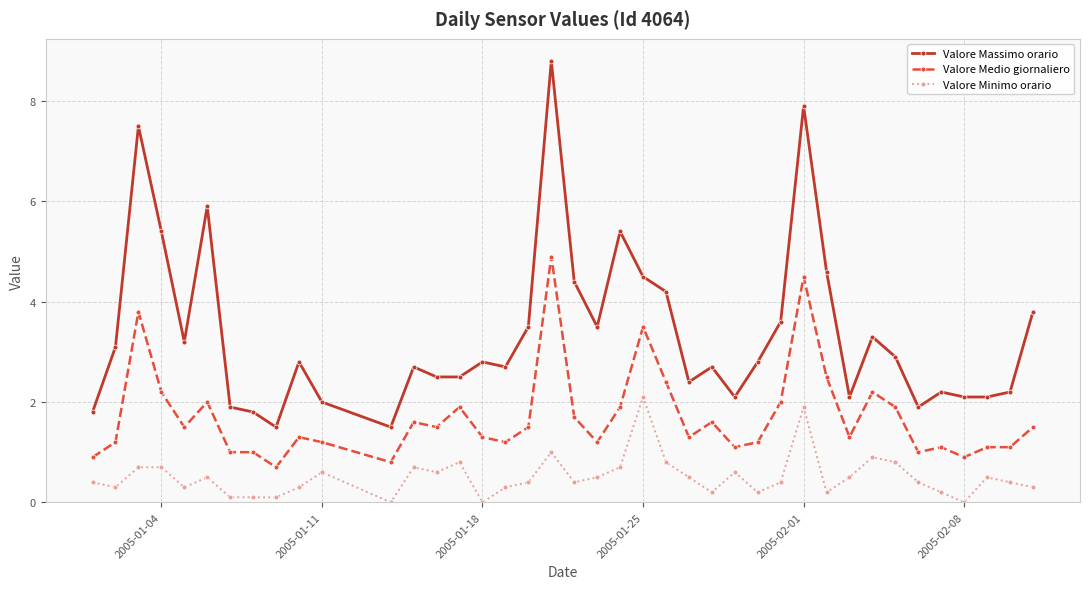

Which series has the widest spread of values?

Valore Massimo orario